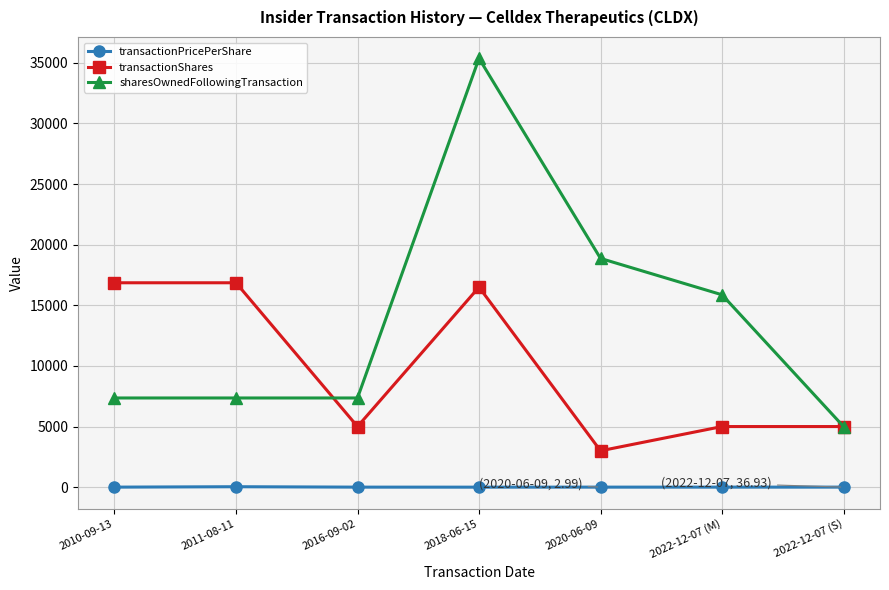

The value of transactionShares at 2022-12-07 (S) is 6950.4. True or false?

False